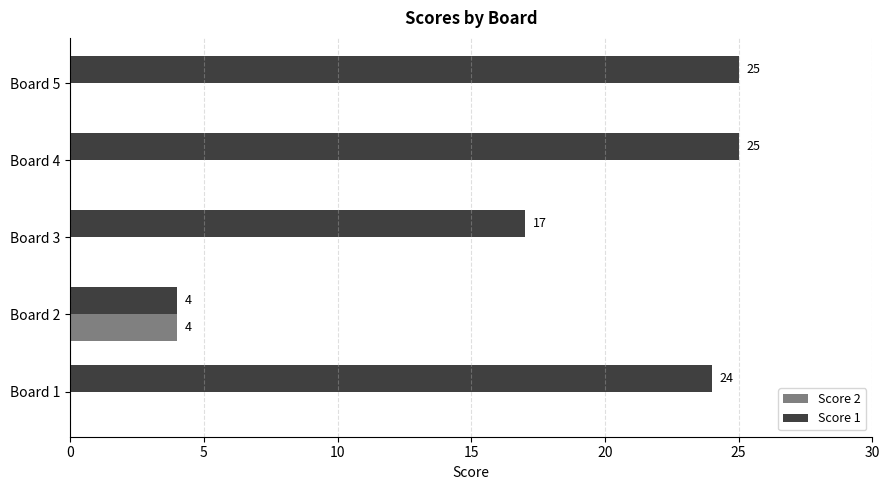

How many distinct data groups are displayed?

2